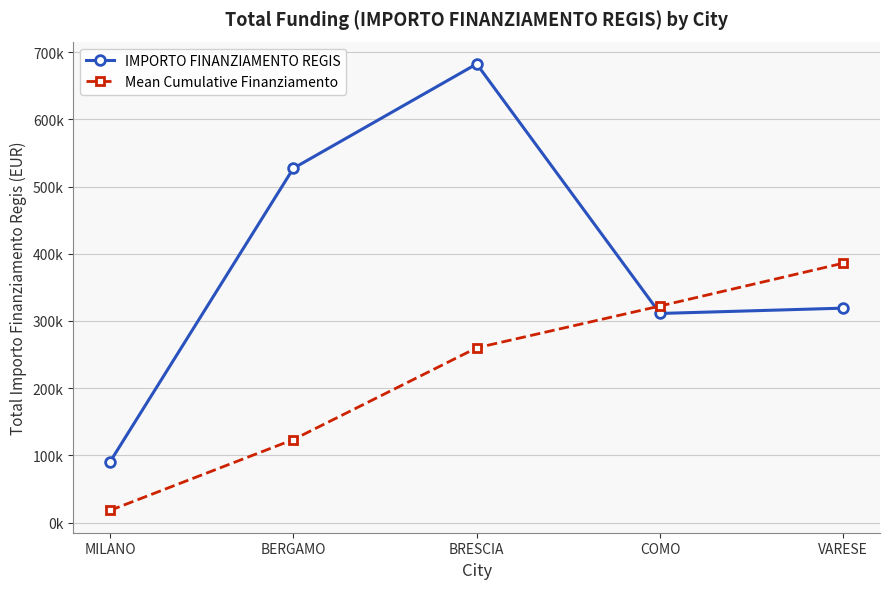

What is the label of the 4th point from the left?

COMO